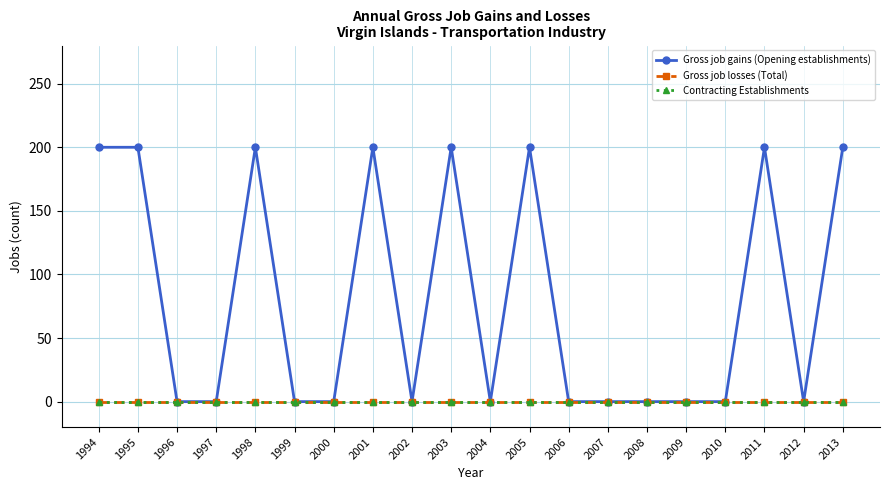

Which has a higher value, 2010 or 2012?

2010